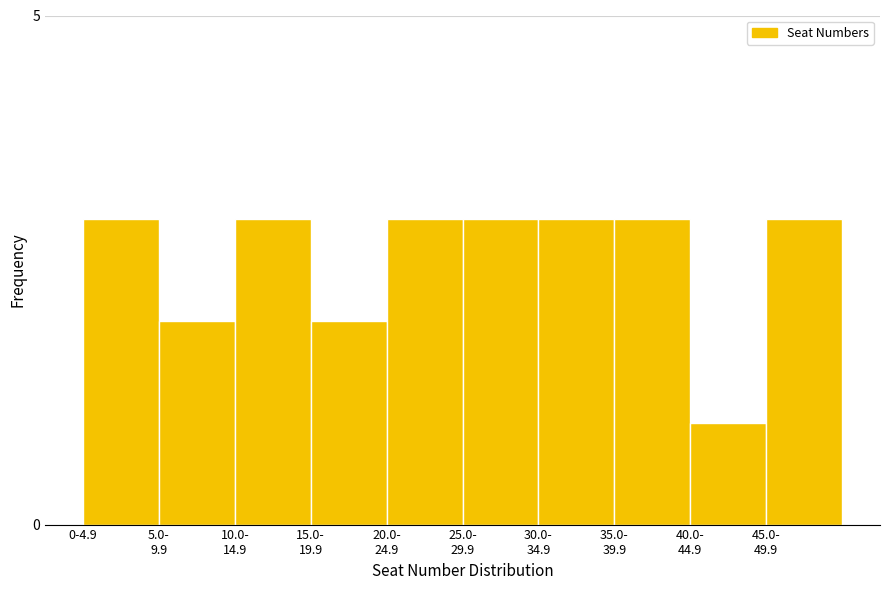

Reading left to right, what are all the values shown in this chart?

3	2	3	2	3	3	3	3	1	3